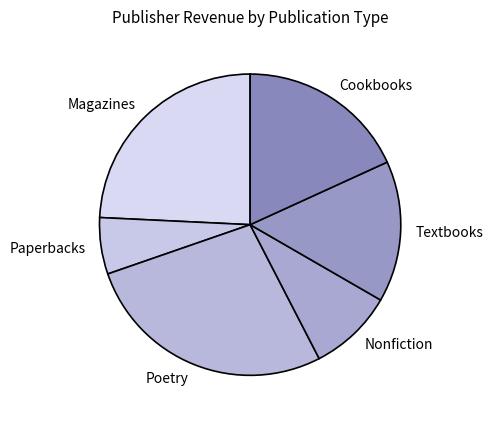

Is the sum of Magazines and Poetry greater than half?

Yes